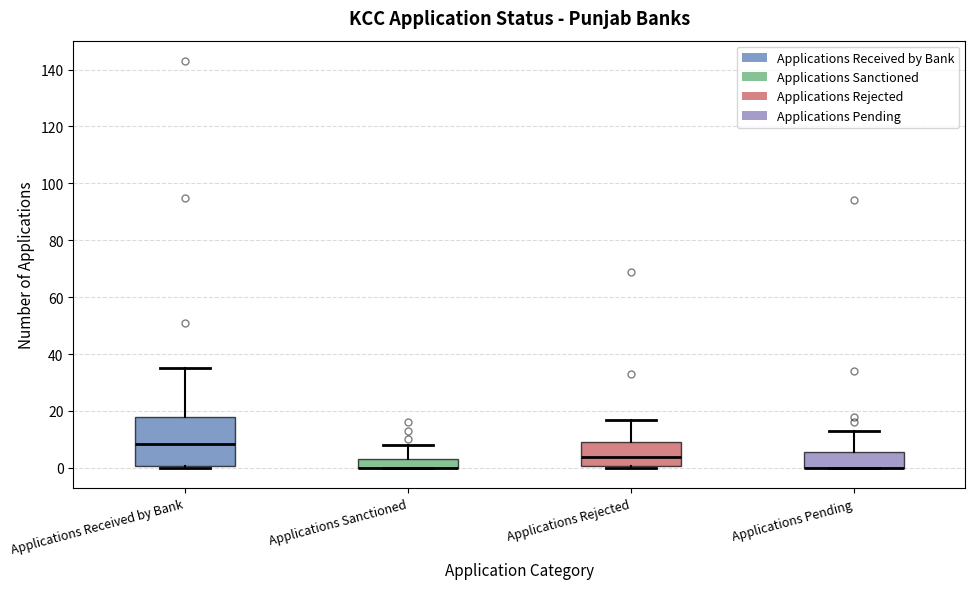

Reading left to right, read every box against the y-axis: the position of its median line, the range the box covers, and the ends of its whiskers. The values are not printed on the chart, so give them approximately, as read against the axis.

Applications Received by Bank: median 8, box 0 to 18, whiskers 0 (just below the box's lower edge) to 36
Applications Sanctioned: median 0 (drawn on the box's lower edge), box 0 to 4, whiskers 0 to 8
Applications Rejected: median 4, box 0 to 10, whiskers 0 (just below the box's lower edge) to 18
Applications Pending: median 0 (drawn on the box's lower edge), box 0 to 6, whiskers 0 to 14